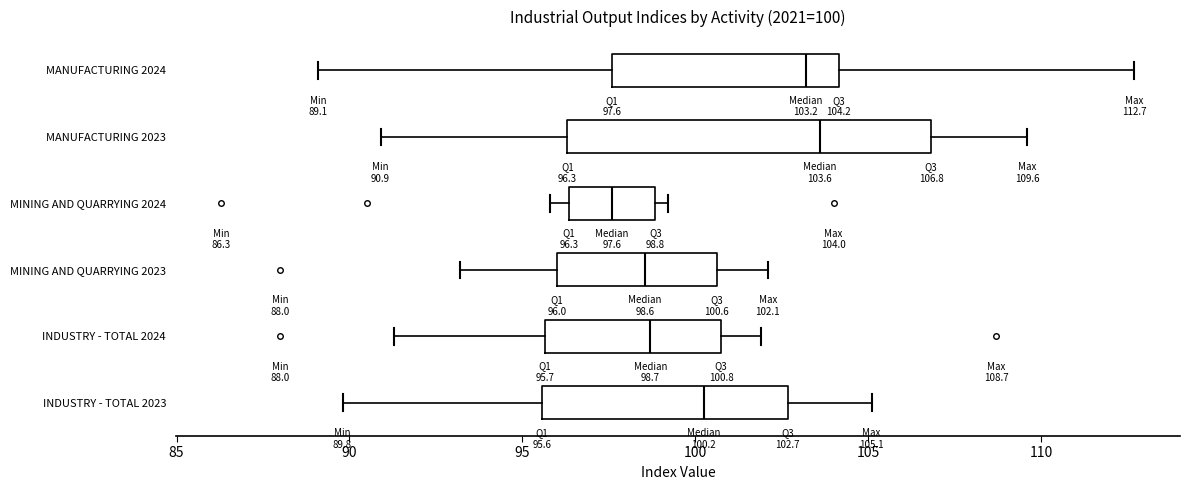

Which box has the furthest to the left median line?

MINING AND QUARRYING 2024